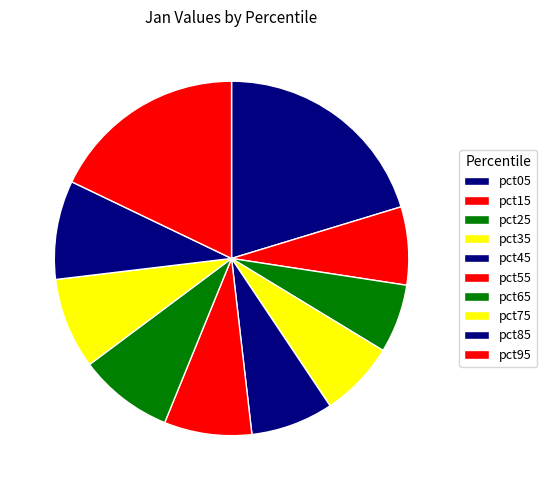

Count the number of slices in the pie.

10